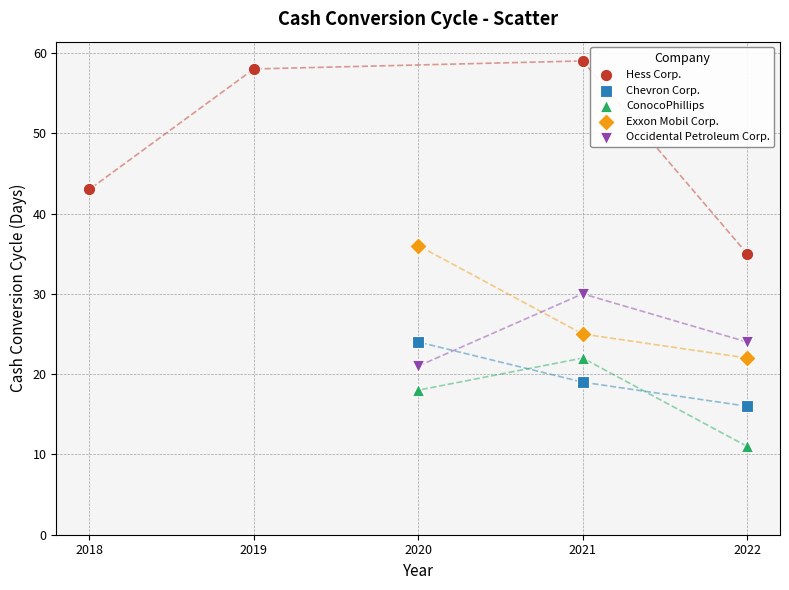

Which series contains the highest Y value?

Hess Corp.